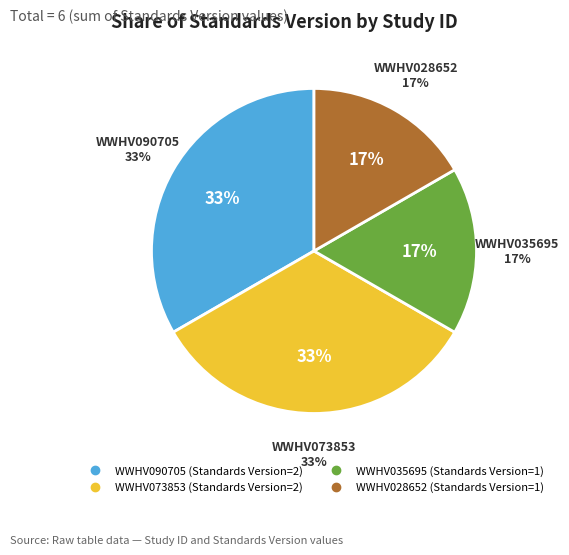

Is the sum of WWHV028652 and WWHV073853 greater than half?

No